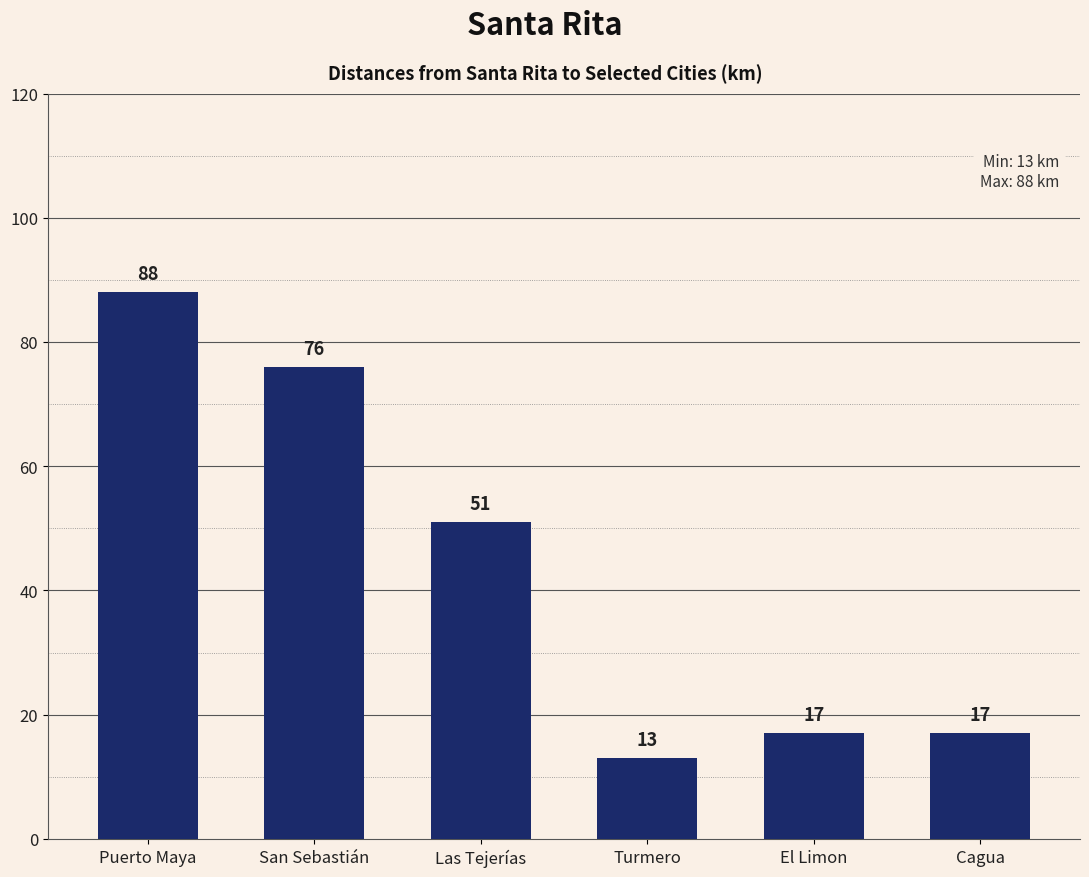

How many bars are there in total?

6